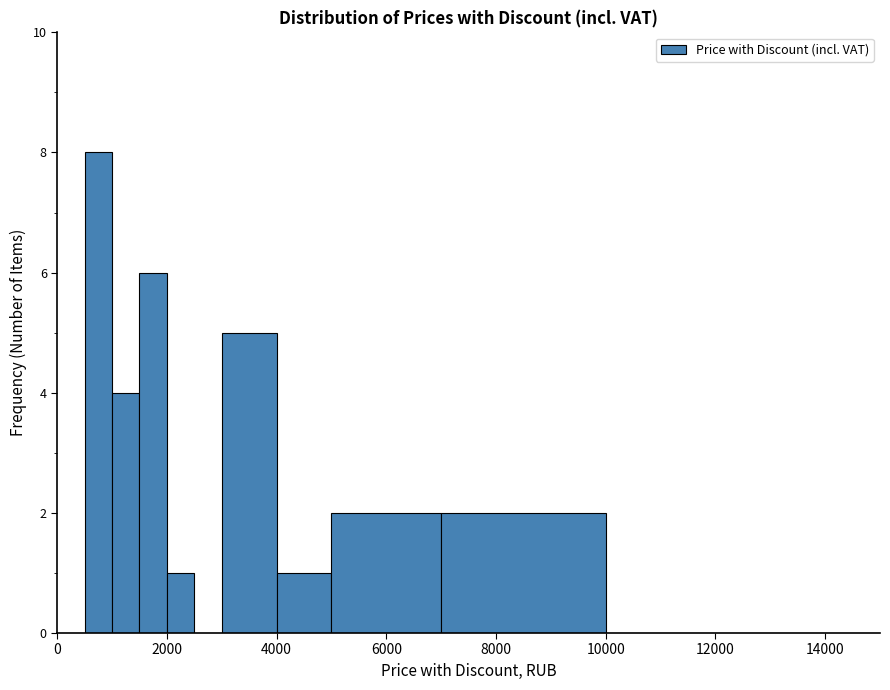

Read against the x-axis, roughly where is the centre of the tallest bar?

800